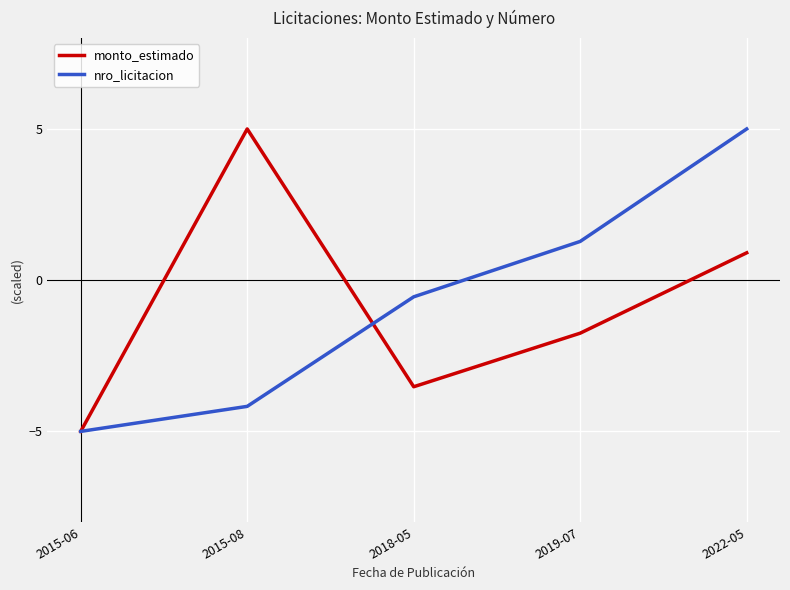

True or false: monto_estimado and nro_licitacion intersect in this chart.

True